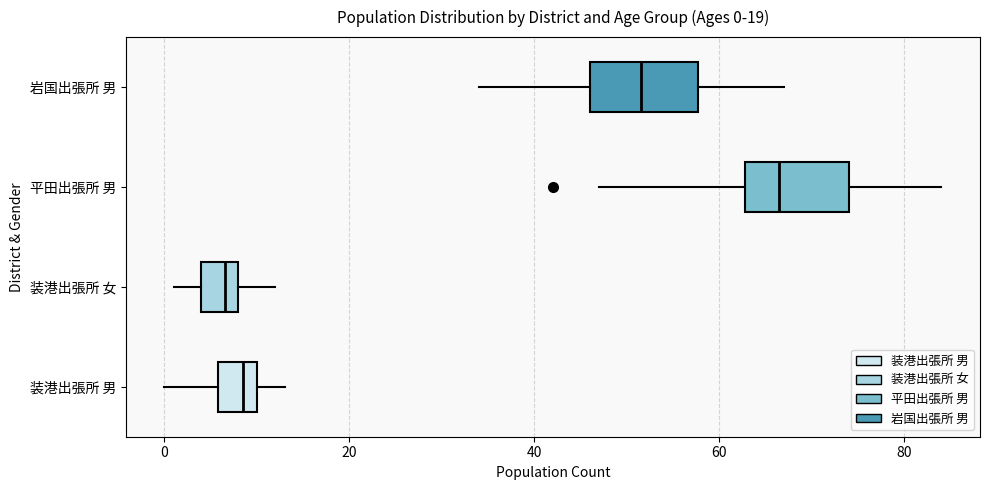

Which box has the furthest to the left median line?

装港出張所 女